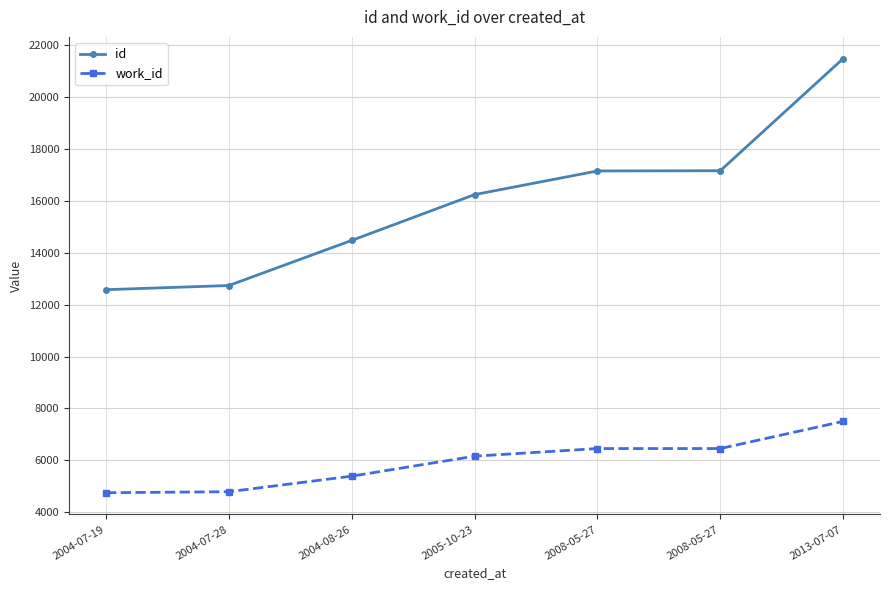

Which series has the widest spread of values?

id